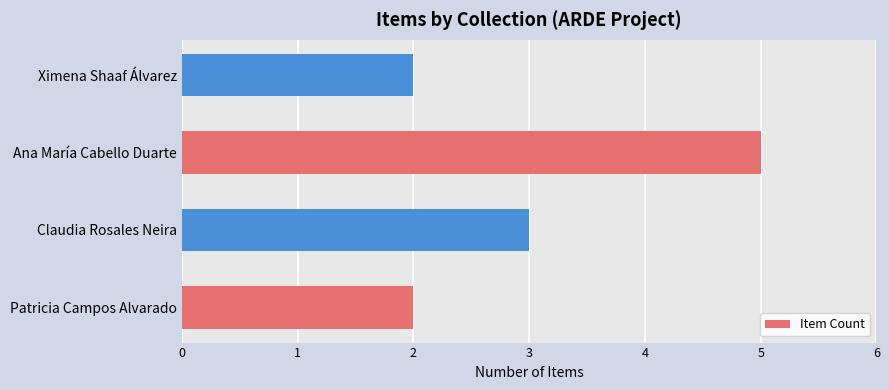

Is it true that the value at Ana María Cabello Duarte is 2?

False